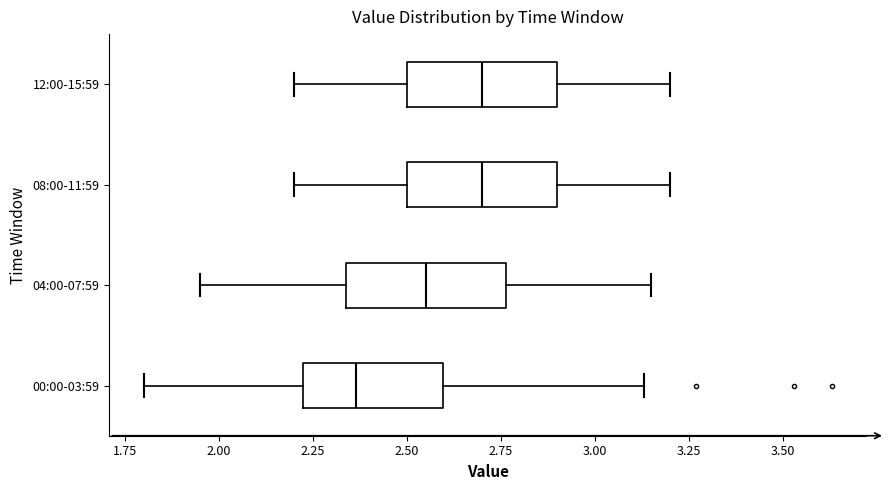

Reading bottom to top, read every box against the x-axis: the position of its median line, the range the box covers, and the ends of its whiskers. The values are not printed on the chart, so give them approximately, as read against the axis.

00:00-03:59: median 2.35, box 2.20 to 2.60, whiskers 1.80 to 3.15
04:00-07:59: median 2.55, box 2.35 to 2.75, whiskers 1.95 to 3.15
08:00-11:59: median 2.70, box 2.50 to 2.90, whiskers 2.20 to 3.20
12:00-15:59: median 2.70, box 2.50 to 2.90, whiskers 2.20 to 3.20